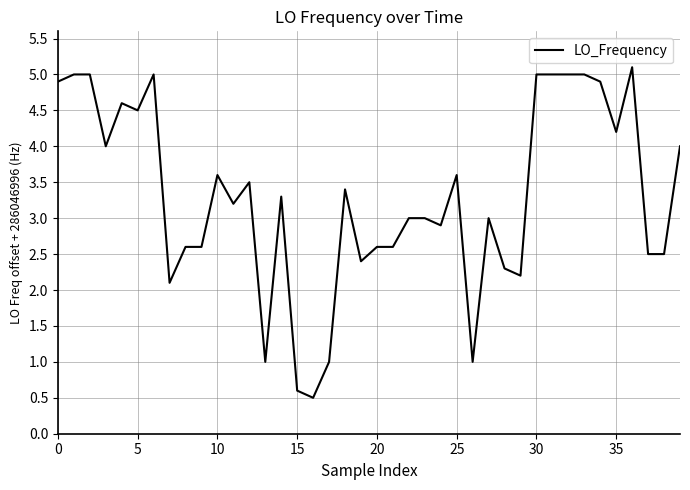

What is the maximum value shown in the chart?

5.1